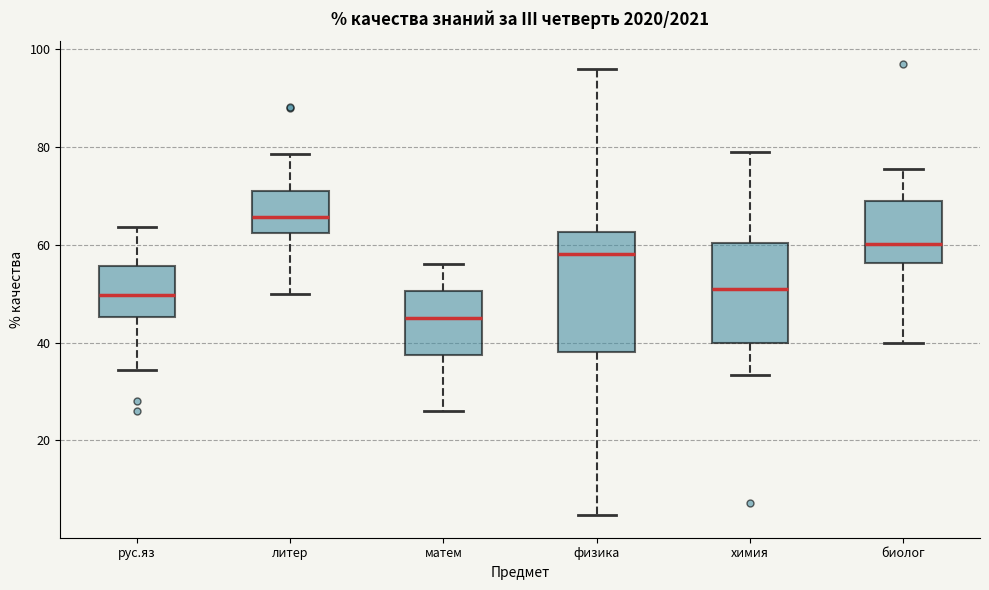

Reading left to right, read every box against the y-axis: the position of its median line, the range the box covers, and the ends of its whiskers. The values are not printed on the chart, so give them approximately, as read against the axis.

рус.яз: median 50, box 46 to 56, whiskers 34 to 64
литер: median 66, box 62 to 70, whiskers 50 to 78
матем: median 46, box 38 to 50, whiskers 26 to 56
физика: median 58, box 38 to 62, whiskers 4 to 96
химия: median 50, box 40 to 60, whiskers 34 to 80
биолог: median 60, box 56 to 68, whiskers 40 to 76